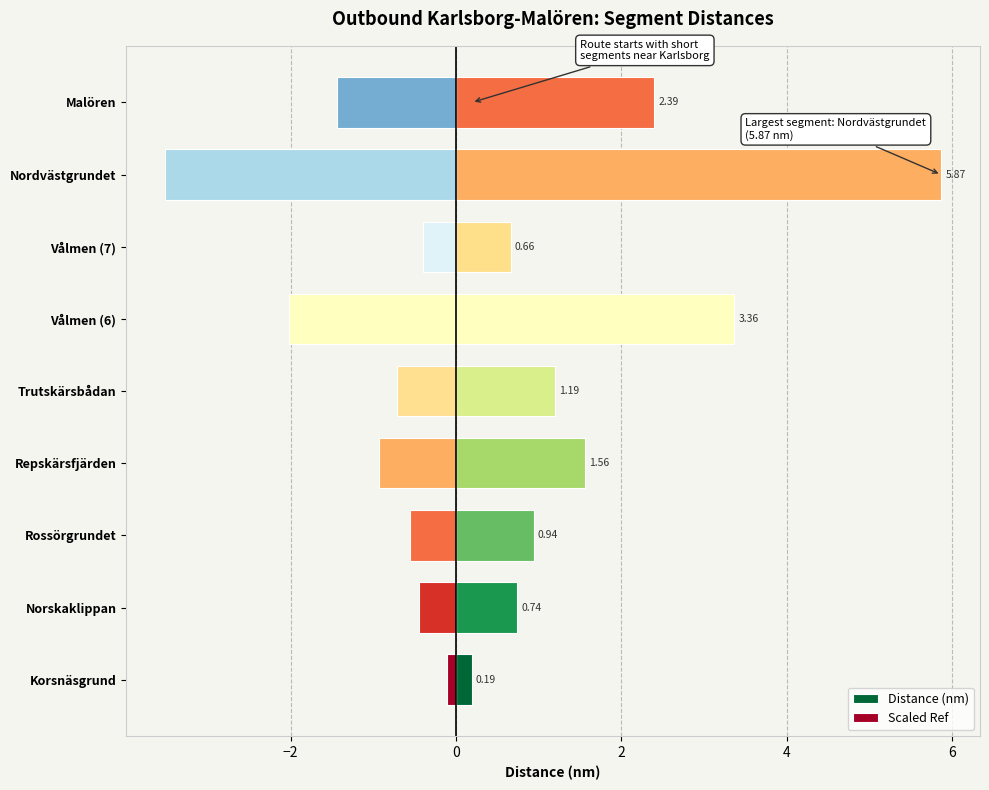

How many values in the Distance (nm) series exceed 1?

5